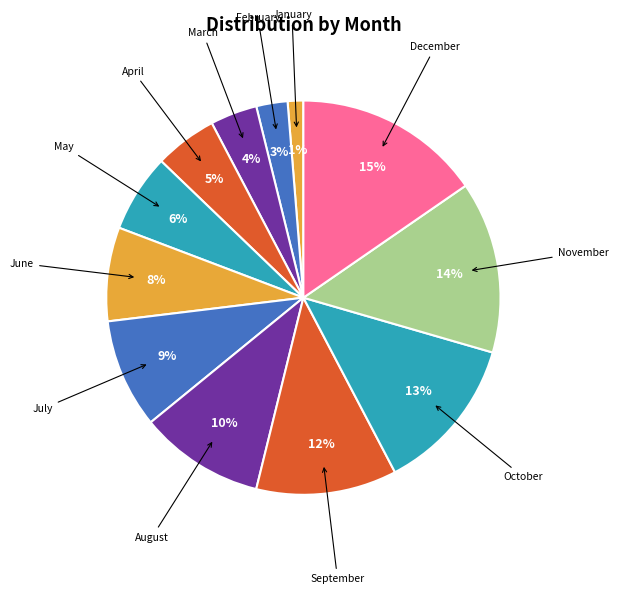

Which slice is the largest?

December